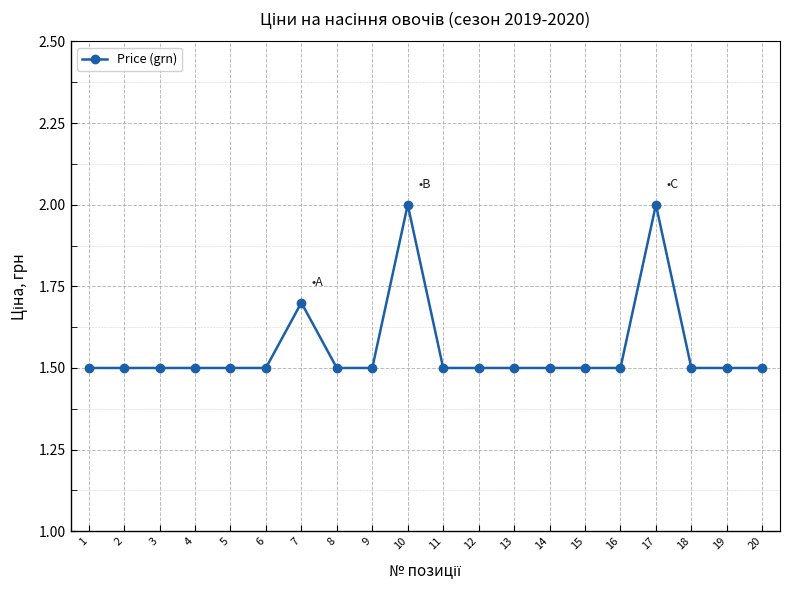

How many lines are shown in the chart?

1